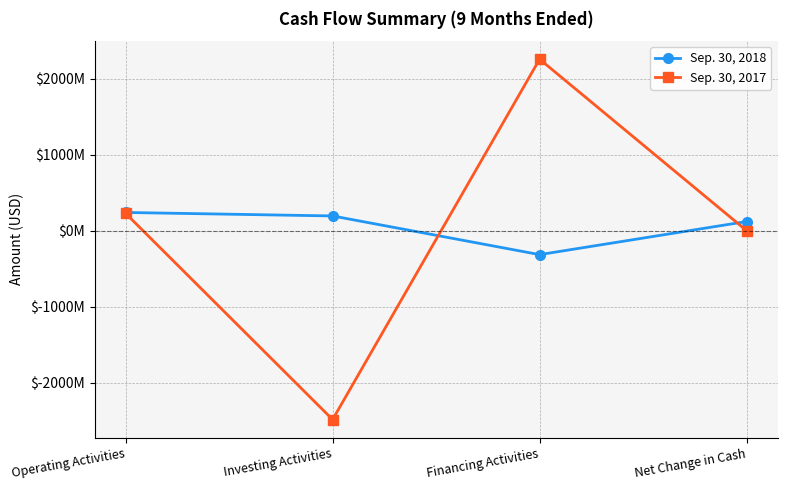

What are all the series names shown in the legend?

Sep. 30, 2018, Sep. 30, 2017